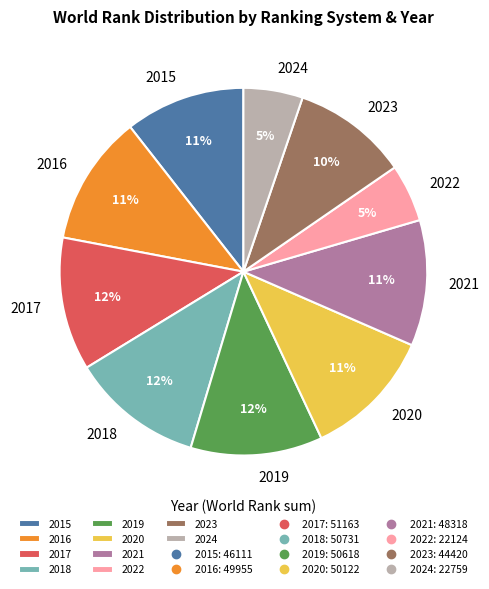

Do 2024 and 2022 together represent more than half of the pie?

No